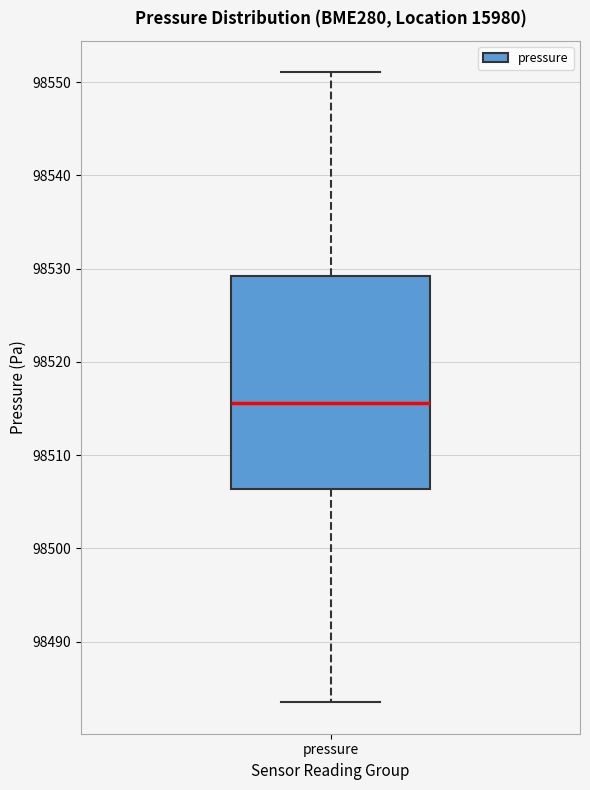

Read this box plot against the y-axis: the position of the median line, the range covered by the box, and the ends of both whiskers. The values are not printed on the chart, so give them approximately, as read against the axis.

median 98516, box 98506 to 98529, whiskers 98484 to 98551